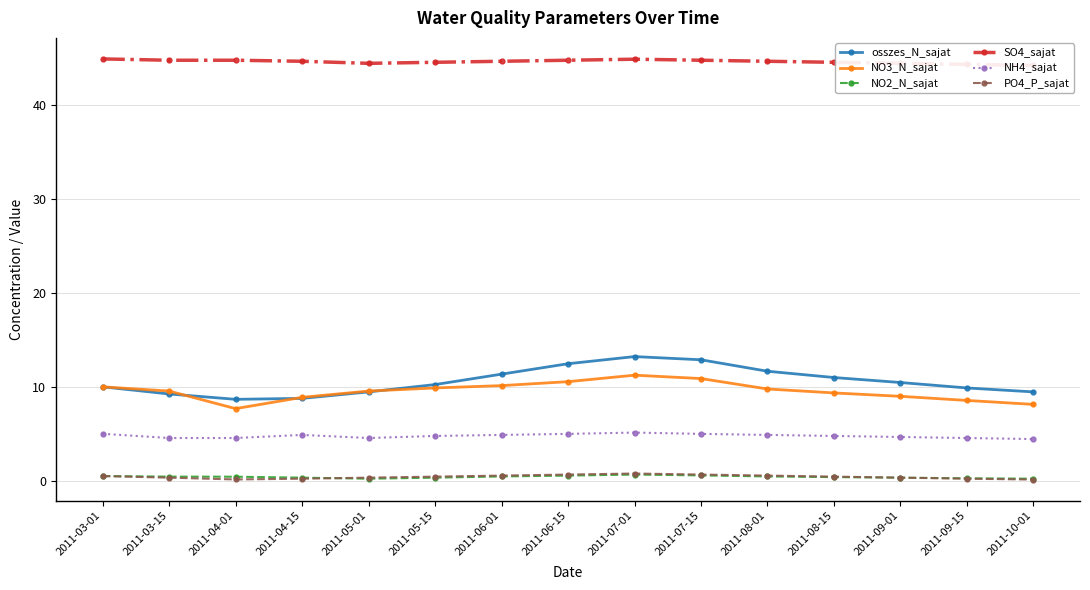

Is this an area chart (filled region under the line)?

No